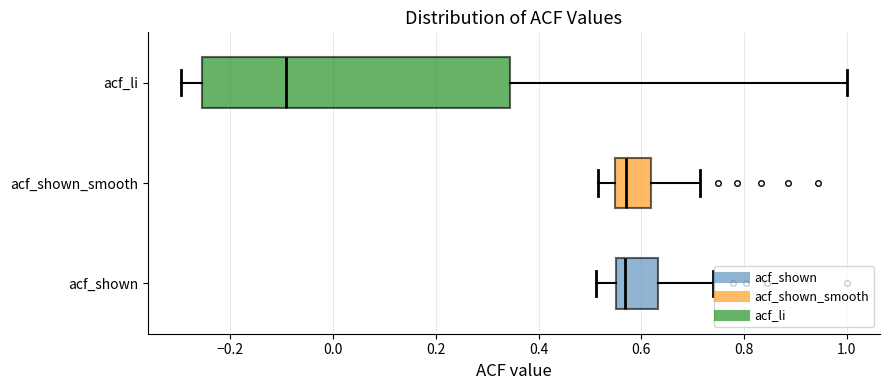

Where does the left whisker of the box for acf_shown end on the x-axis? The values are not printed on the chart, so give them approximately, as read against the axis.

0.52